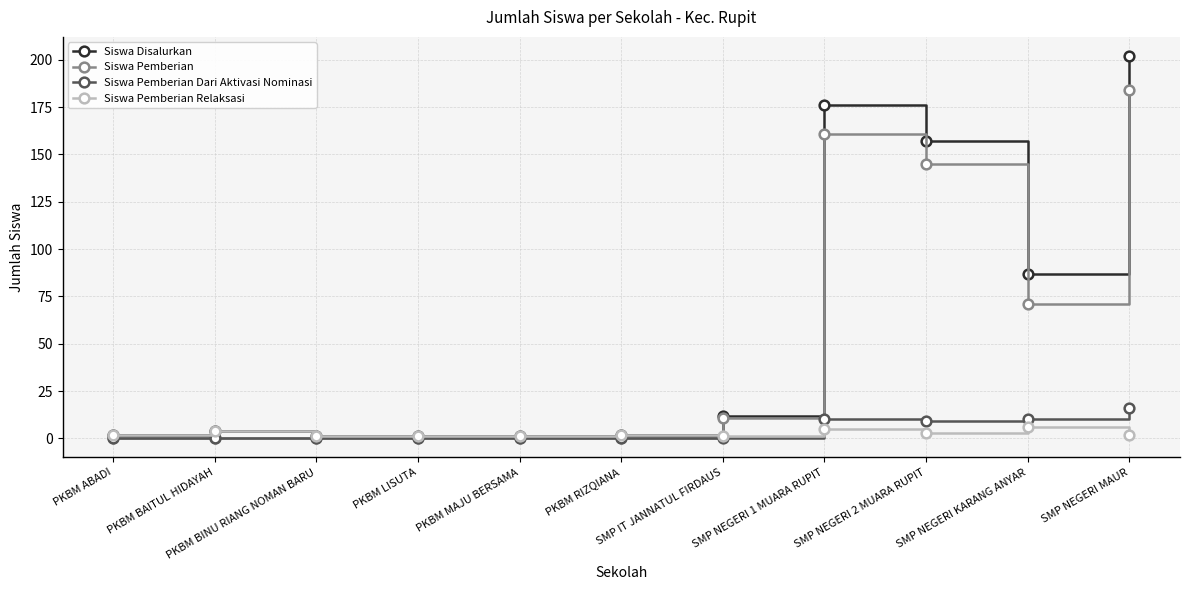

What is the maximum value shown in the chart?

202